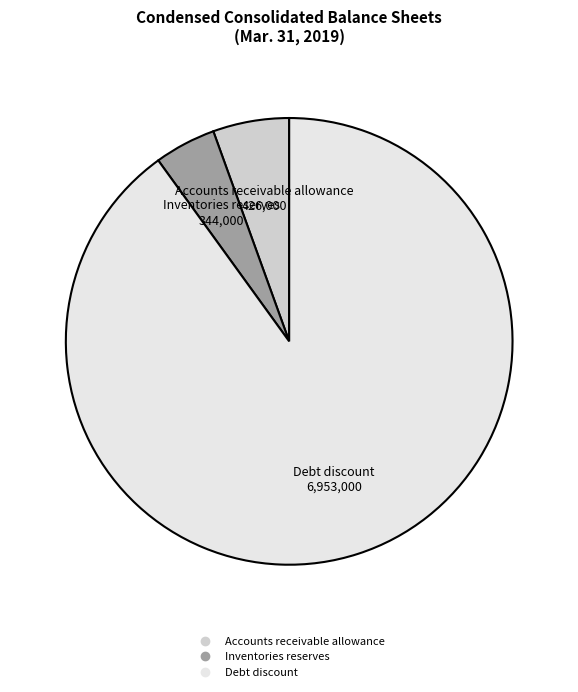

Which slice is the largest?

Debt discount